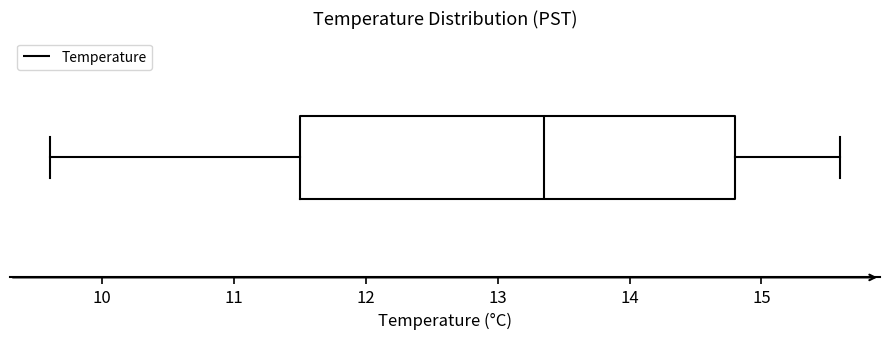

Where does the left whisker of the box end on the x-axis? The values are not printed on the chart, so give them approximately, as read against the axis.

9.6